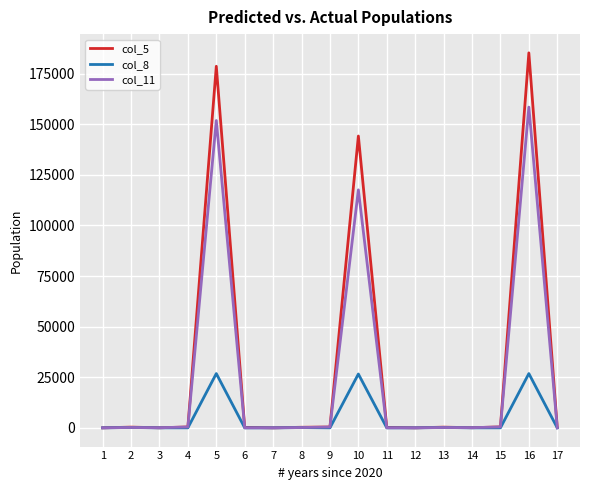

Which series has the largest range (max minus min)?

col_5